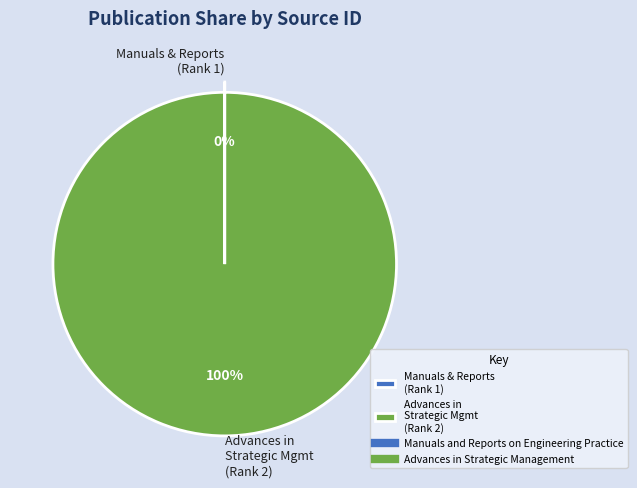

To the nearest percent, what is the difference between the largest and smallest slice percentages?

100%